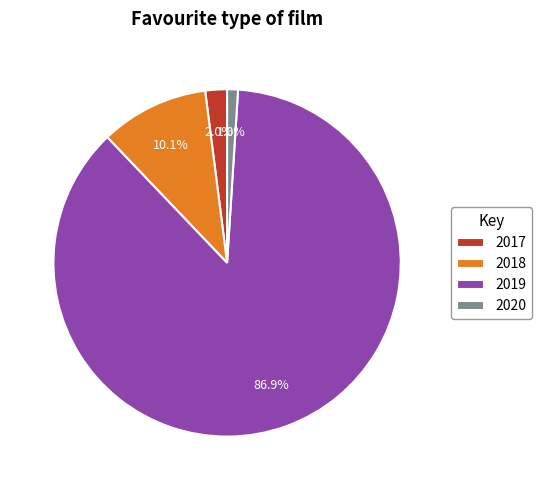

The 2019 slice represents 81% of the pie. True or false?

False